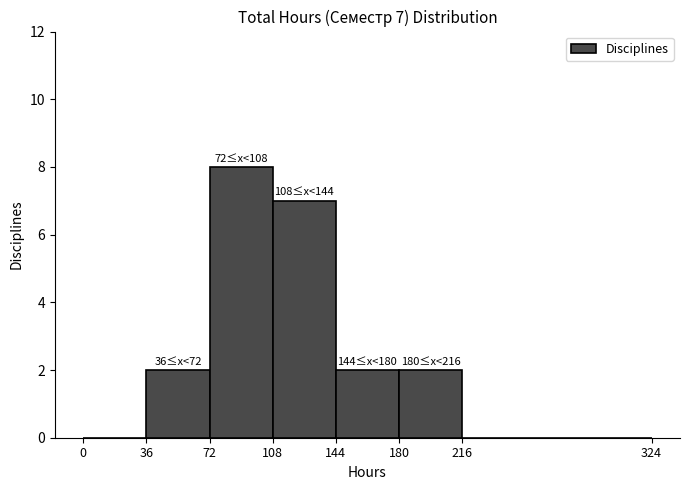

Over which range of the x-axis is the bar tallest?

72 to 108